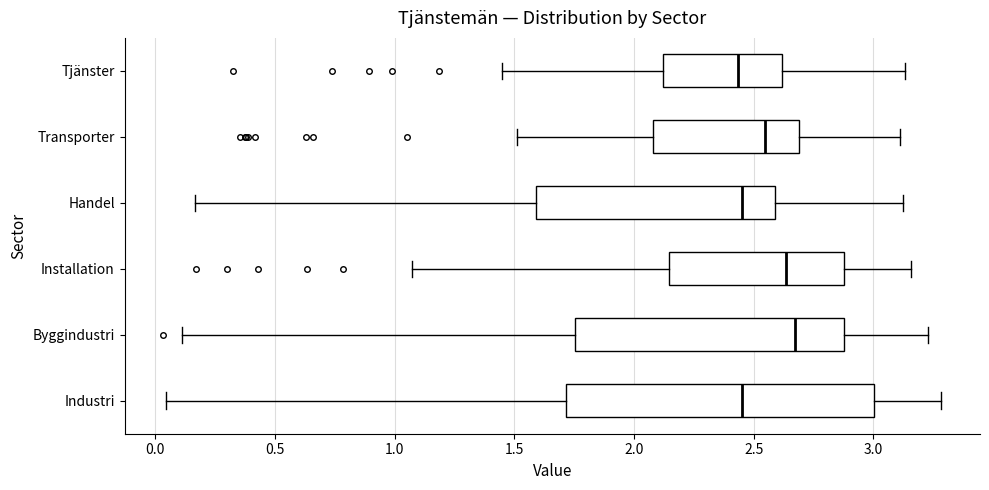

Reading bottom to top, transcribe this box plot: for each box, give where its median line is, the range the box spans, and where its two whiskers end, as read against the x-axis. The values are not printed on the chart, so give them approximately, as read against the axis.

Industri: median 2.45, box 1.70 to 3.00, whiskers 0.05 to 3.30
Byggindustri: median 2.65, box 1.75 to 2.90, whiskers 0.10 to 3.25
Installation: median 2.65, box 2.15 to 2.90, whiskers 1.05 to 3.15
Handel: median 2.45, box 1.60 to 2.60, whiskers 0.15 to 3.10
Transporter: median 2.55, box 2.10 to 2.70, whiskers 1.50 to 3.10
Tjänster: median 2.45, box 2.10 to 2.60, whiskers 1.45 to 3.15